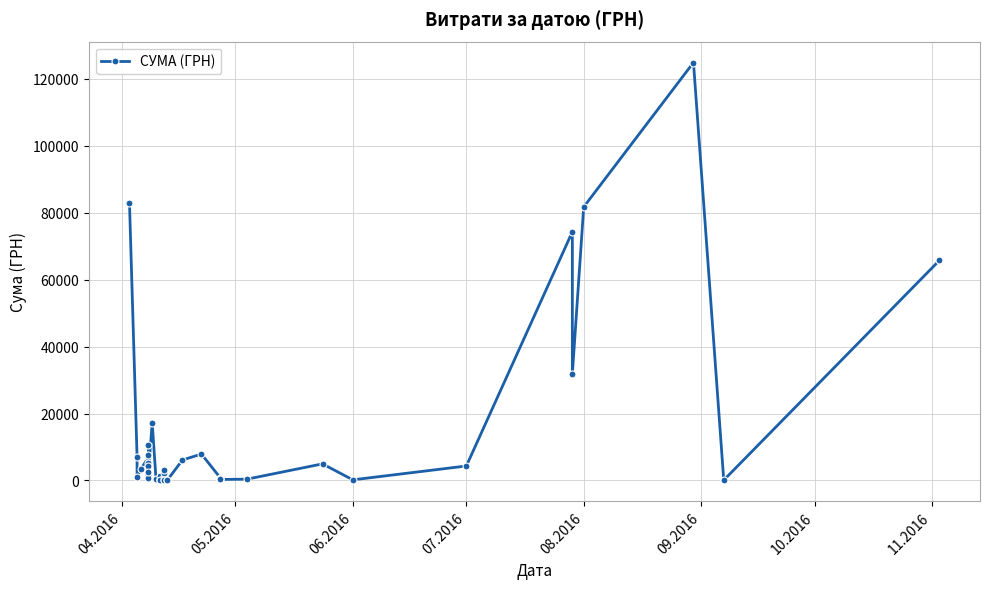

How many data points does each series have?

40